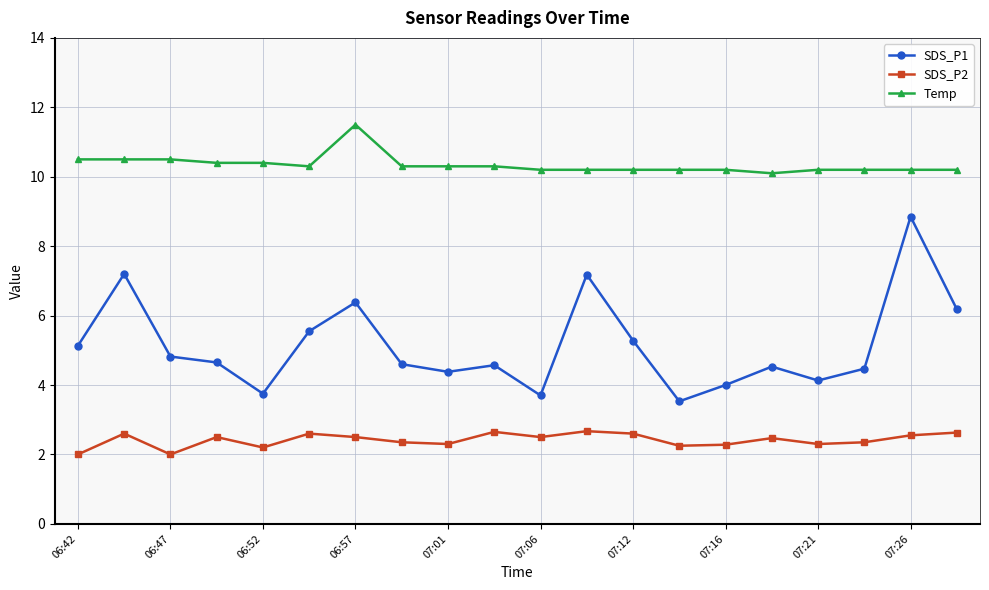

What is the maximum value shown in the chart?

11.5